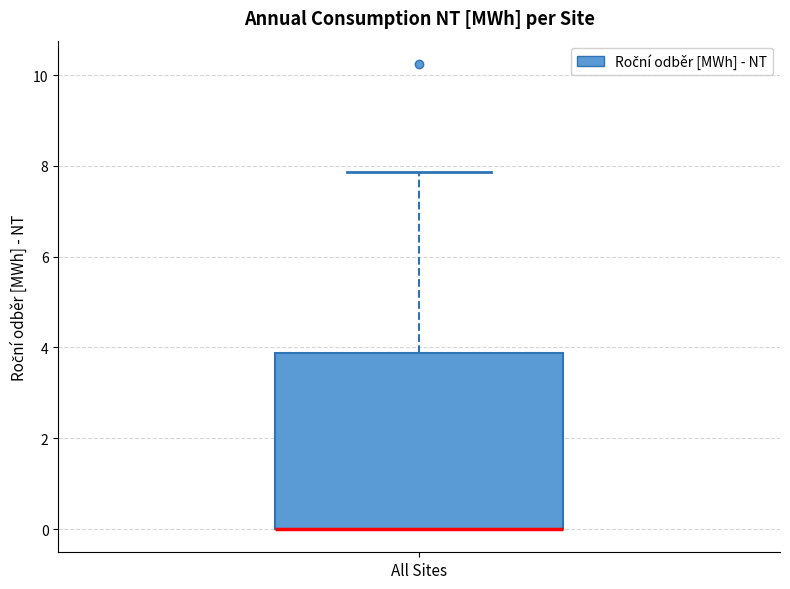

Transcribe this box plot: give where the median line is, the range the box spans, and where the two whiskers end, as read against the y-axis. The values are not printed on the chart, so give them approximately, as read against the axis.

median 0.0 (drawn on the box's lower edge), box 0.0 to 3.8, whiskers 0.0 to 7.8